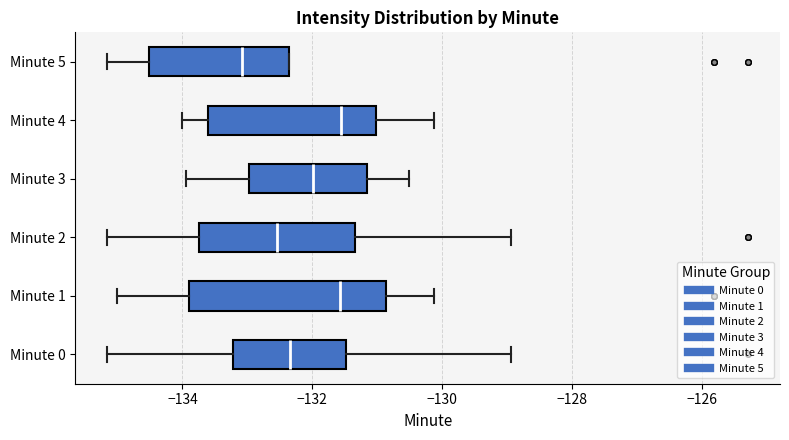

Reading bottom to top, read every box against the x-axis: the position of its median line, the range the box covers, and the ends of its whiskers. The values are not printed on the chart, so give them approximately, as read against the axis.

Minute 0: median -132.4, box -133.2 to -131.4, whiskers -135.2 to -129.0
Minute 1: median -131.6, box -133.8 to -130.8, whiskers -135.0 to -130.2
Minute 2: median -132.6, box -133.8 to -131.4, whiskers -135.2 to -129.0
Minute 3: median -132.0, box -133.0 to -131.2, whiskers -134.0 to -130.6
Minute 4: median -131.6, box -133.6 to -131.0, whiskers -134.0 to -130.2
Minute 5: median -133.0, box -134.6 to -132.4, whiskers -135.2 to -132.4